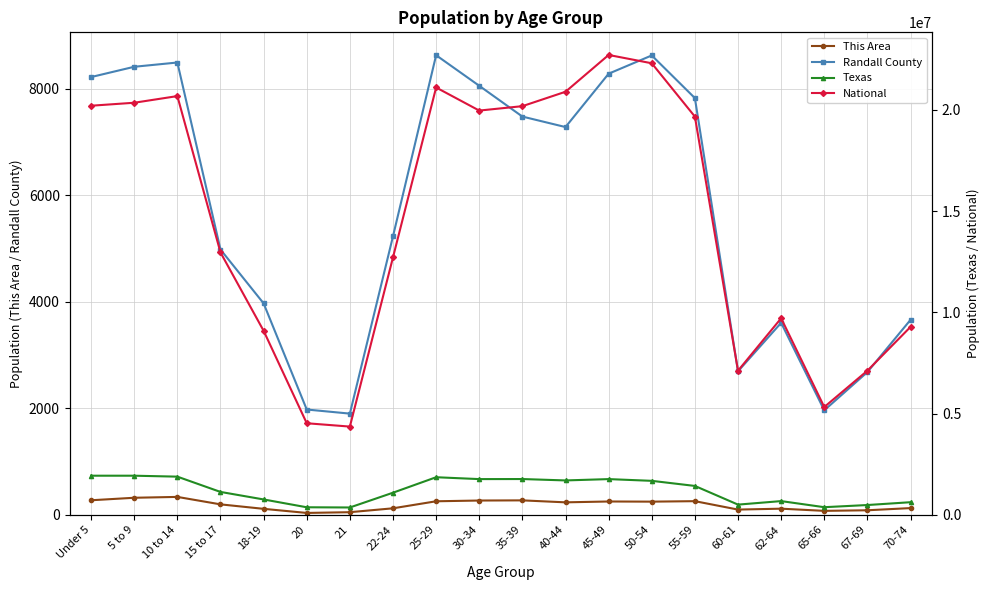

At which label is National closest to 13531442?

15 to 17